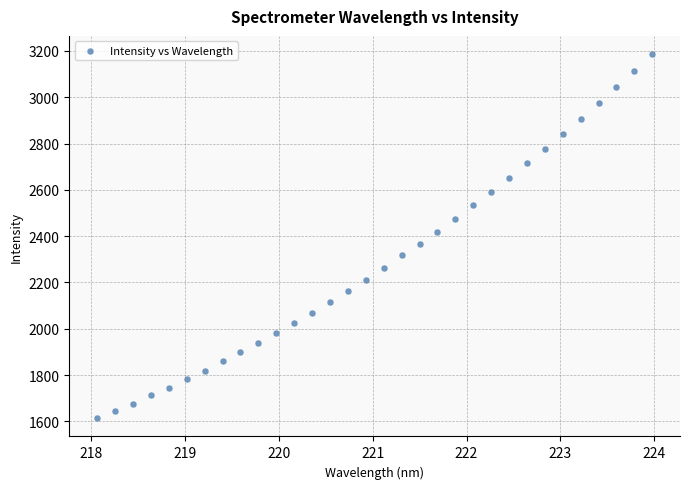

What is the range of X values (max minus min)?

5.9